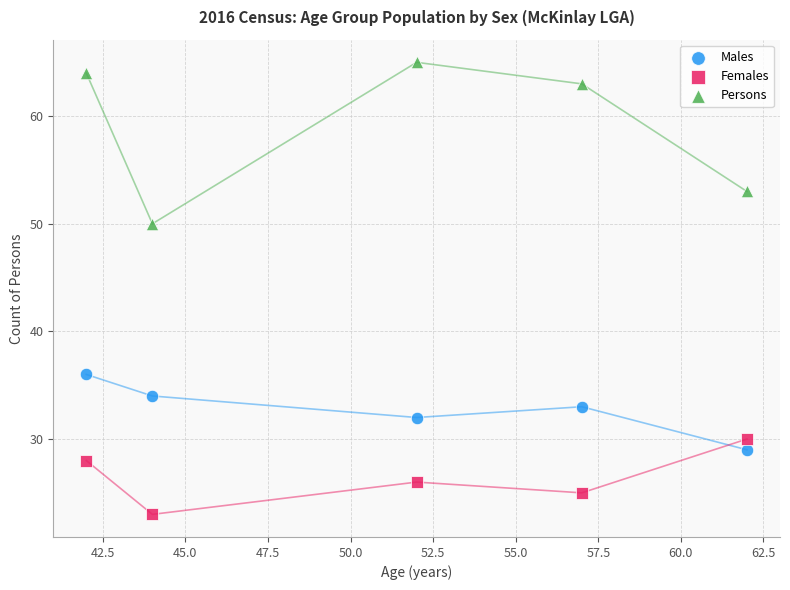

Which series contains the highest Y value?

Persons